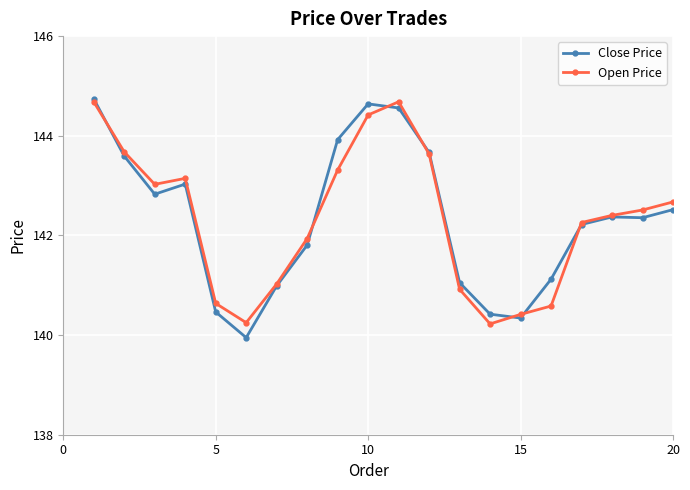

What is the highest value of the Open Price series?

144.7